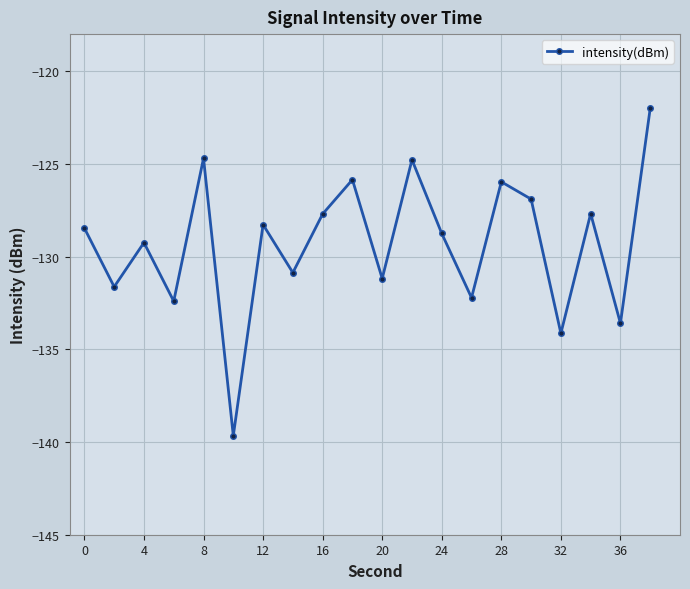

How many categories are shown in the chart?

20